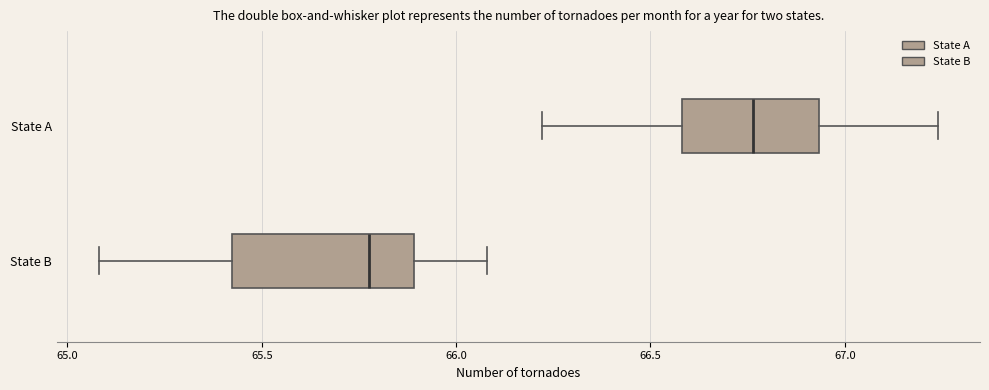

Reading bottom to top, transcribe this box plot: for each box, give where its median line is, the range the box spans, and where its two whiskers end, as read against the x-axis. The values are not printed on the chart, so give them approximately, as read against the axis.

State B: median 65.80, box 65.40 to 65.90, whiskers 65.10 to 66.10
State A: median 66.75, box 66.60 to 66.95, whiskers 66.20 to 67.25